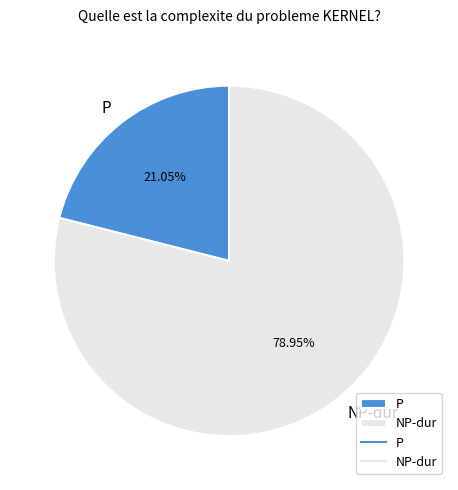

Rank the categories by value from highest to lowest.

NP-dur, P